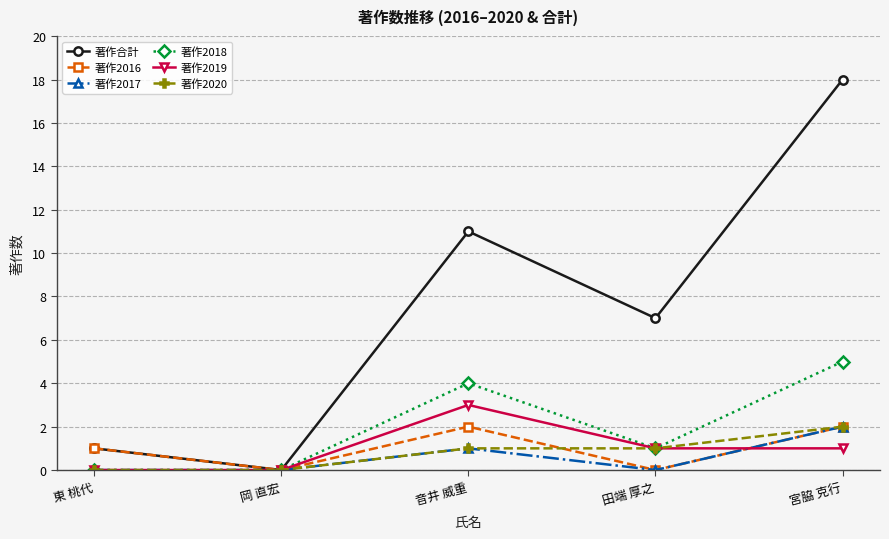

What is the label of the 2nd point from the left?

岡 直宏